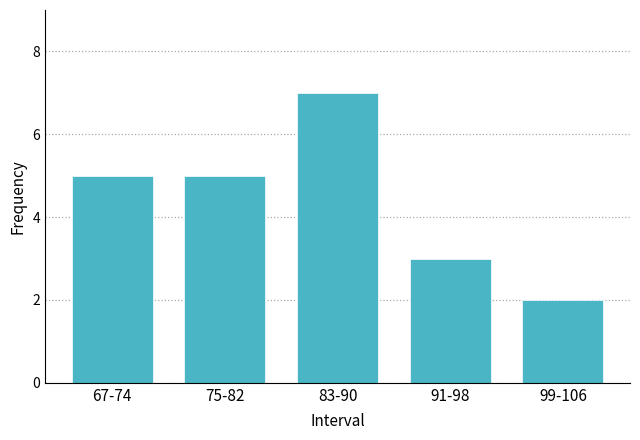

Reading left to right, extract all data points from this chart.

5	5	7	3	2